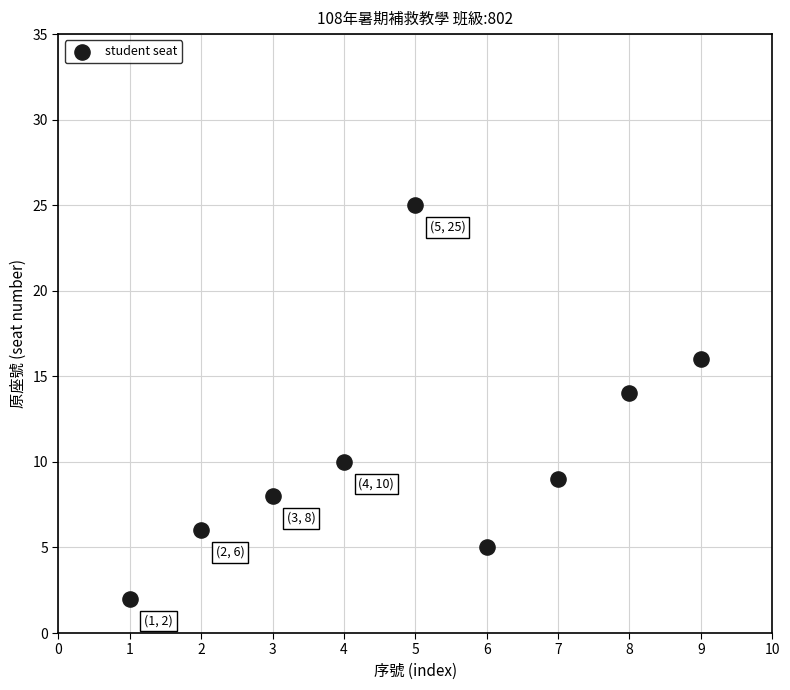

What Y value in the scatter plot is closest to 13?

14